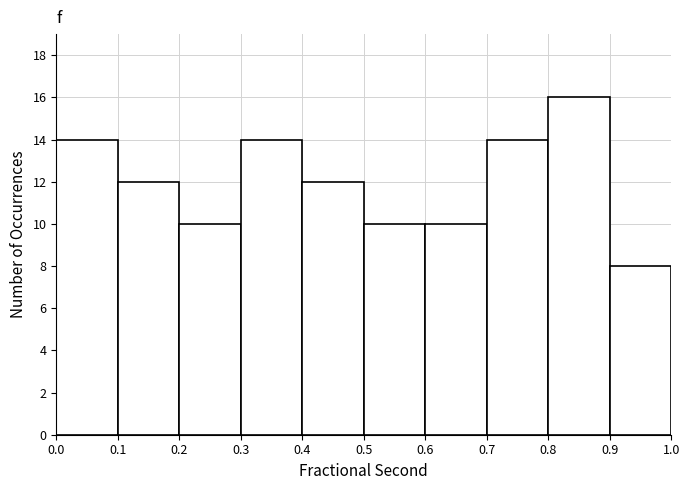

Reading left to right, transcribe this chart: for each bar, give the range it covers on the x-axis and its height. The values are not printed on the chart, so give them approximately, as read against the axis.

0.0 to 0.1: 14
0.1 to 0.2: 12
0.2 to 0.3: 10
0.3 to 0.4: 14
0.4 to 0.5: 12
0.5 to 0.6: 10
0.6 to 0.7: 10
0.7 to 0.8: 14
0.8 to 0.9: 16
0.9 to 1.0: 8